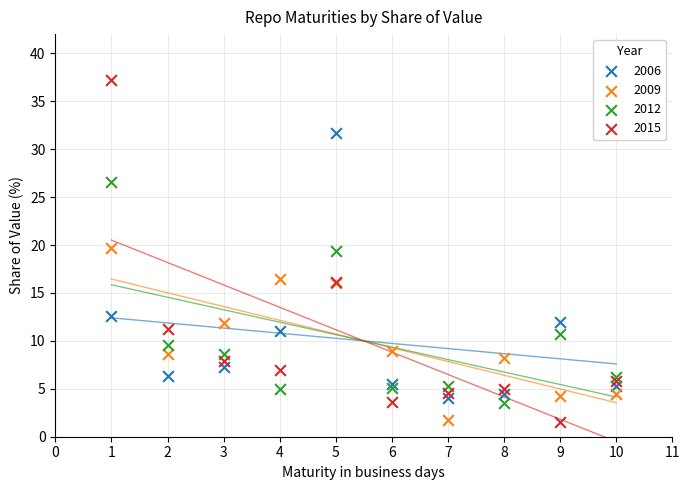

Which series has the largest Y range (max minus min)?

2015